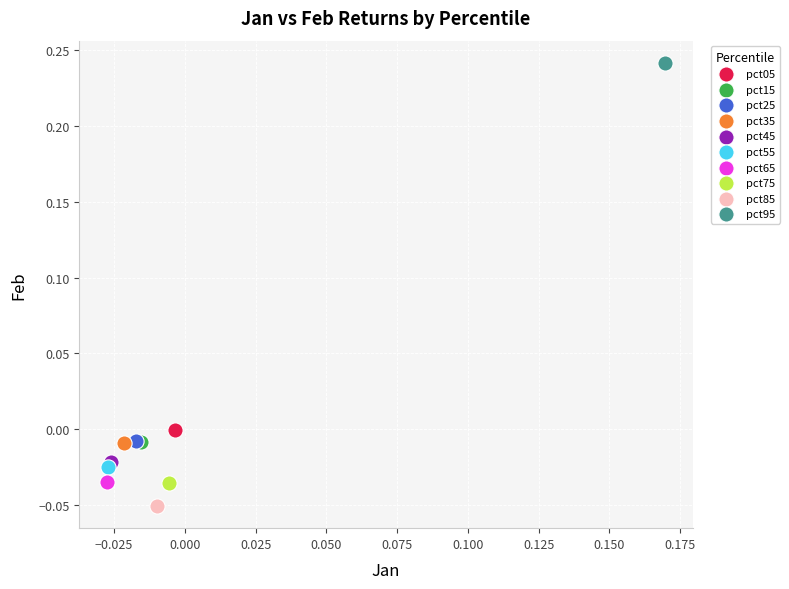

What are all the series names shown in the legend?

pct05, pct15, pct25, pct35, pct45, pct55, pct65, pct75, pct85, pct95